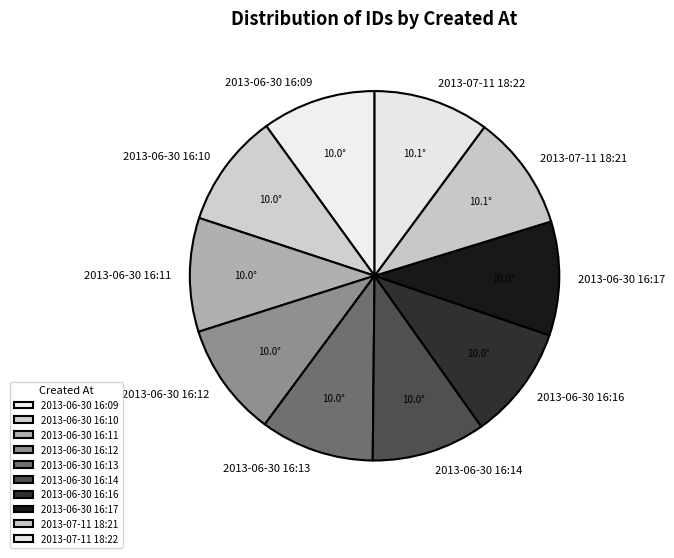

Does 2013-06-30 16:16 represent more than half of the total?

No